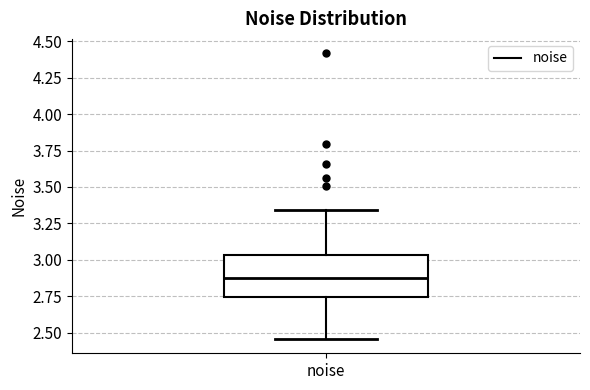

Where does the lower whisker of the box for noise end on the y-axis? The values are not printed on the chart, so give them approximately, as read against the axis.

2.45